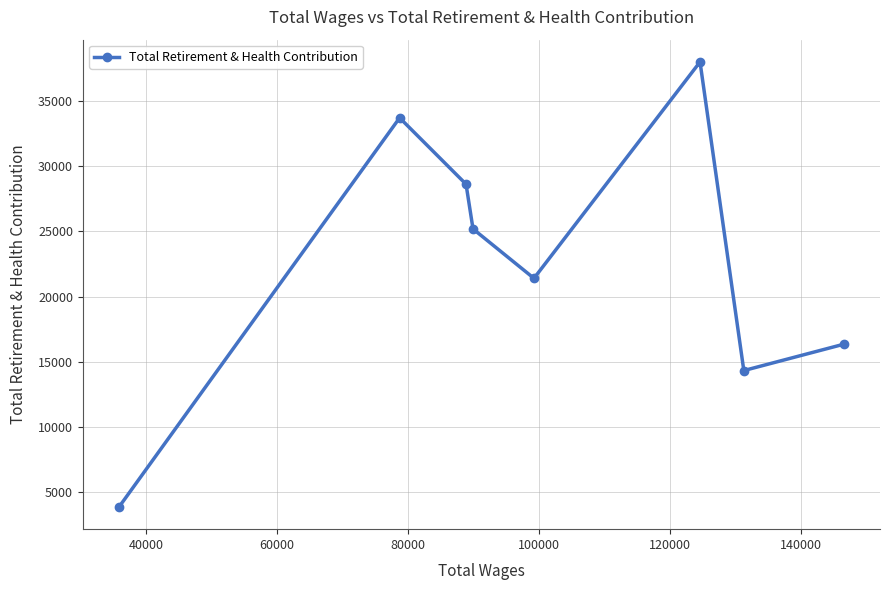

What is the difference between the maximum and minimum values?

34081